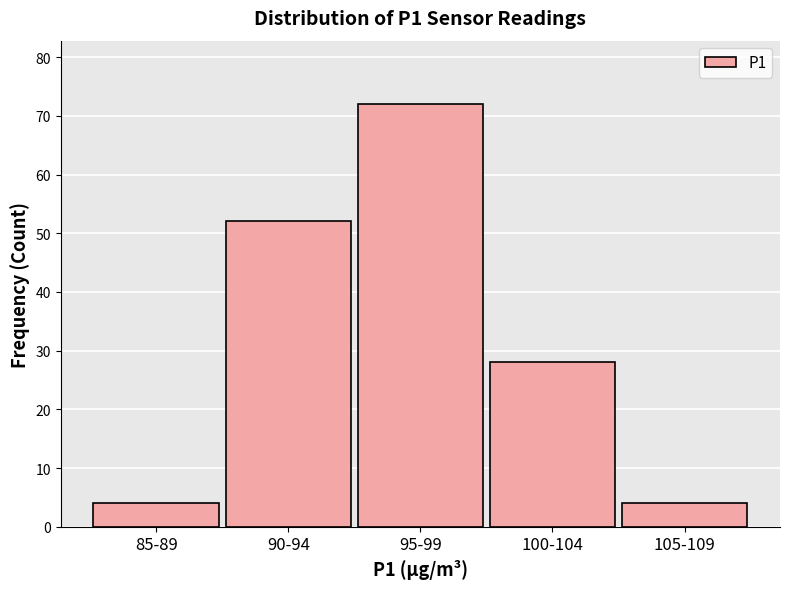

Reading left to right, list all the values displayed in this chart.

85-89=4	90-94=52	95-99=72	100-104=28	105-109=4